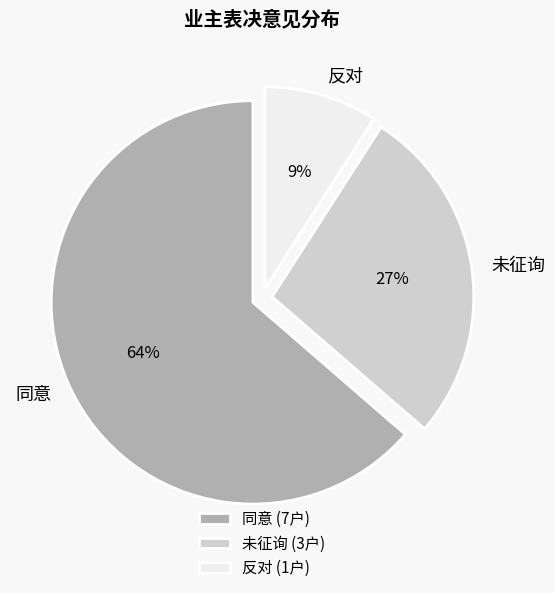

Is there a majority slice in this chart?

Yes